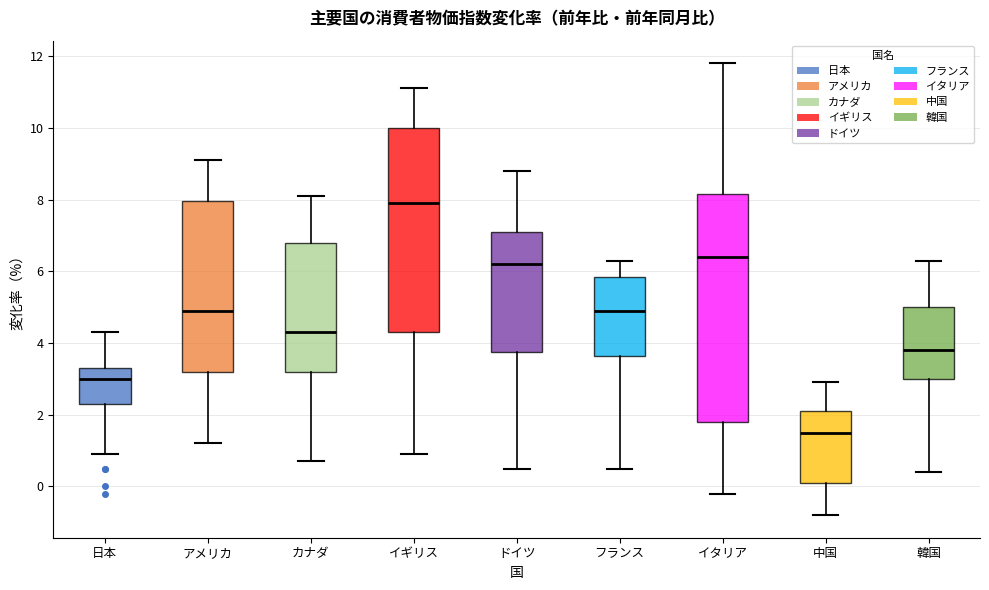

Reading left to right, transcribe this box plot: for each box, give where its median line is, the range the box spans, and where its two whiskers end, as read against the y-axis. The values are not printed on the chart, so give them approximately, as read against the axis.

日本: median 3.0, box 2.4 to 3.4, whiskers 1.0 to 4.4
アメリカ: median 5.0, box 3.2 to 8.0, whiskers 1.2 to 9.2
カナダ: median 4.4, box 3.2 to 6.8, whiskers 0.8 to 8.2
イギリス: median 8.0, box 4.4 to 10.0, whiskers 1.0 to 11.2
ドイツ: median 6.2, box 3.8 to 7.2, whiskers 0.6 to 8.8
フランス: median 5.0, box 3.6 to 5.8, whiskers 0.6 to 6.4
イタリア: median 6.4, box 1.8 to 8.2, whiskers -0.2 to 11.8
中国: median 1.6, box 0.2 to 2.2, whiskers -0.8 to 3.0
韓国: median 3.8, box 3.0 to 5.0, whiskers 0.4 to 6.4